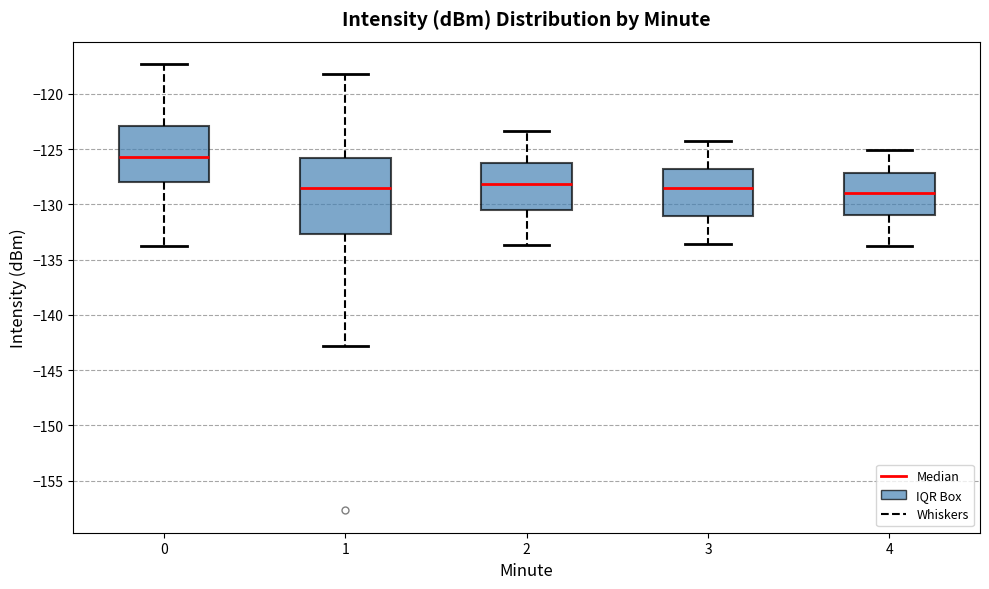

Reading left to right, transcribe this box plot: for each box, give where its median line is, the range the box spans, and where its two whiskers end, as read against the y-axis. The values are not printed on the chart, so give them approximately, as read against the axis.

0: median -125.5, box -128.0 to -123.0, whiskers -134.0 to -117.5
1: median -128.5, box -132.5 to -126.0, whiskers -143.0 to -118.0
2: median -128.0, box -130.5 to -126.0, whiskers -133.5 to -123.5
3: median -128.5, box -131.0 to -127.0, whiskers -133.5 to -124.5
4: median -129.0, box -131.0 to -127.0, whiskers -134.0 to -125.0